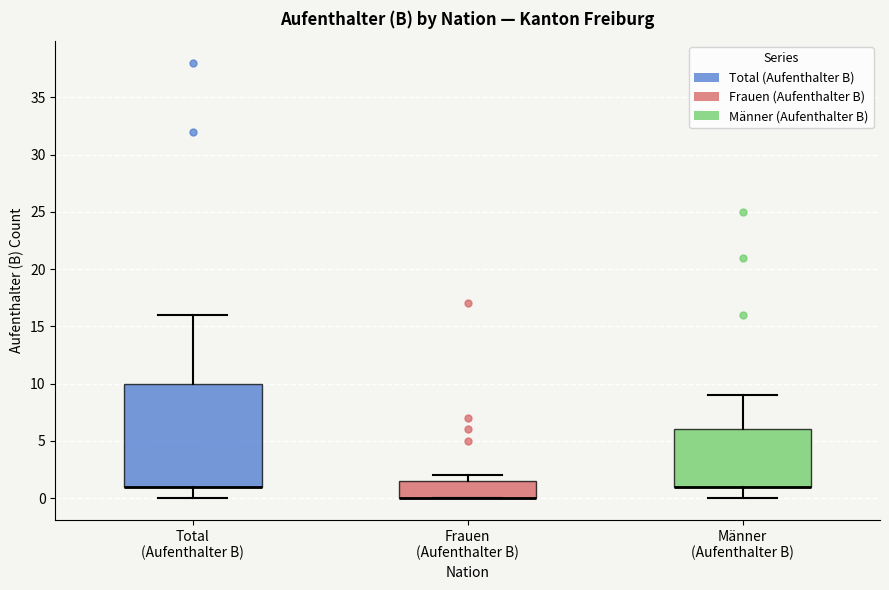

Comparing the boxes themselves (not the whiskers), which one is the tallest?

Total (Aufenthalter B)